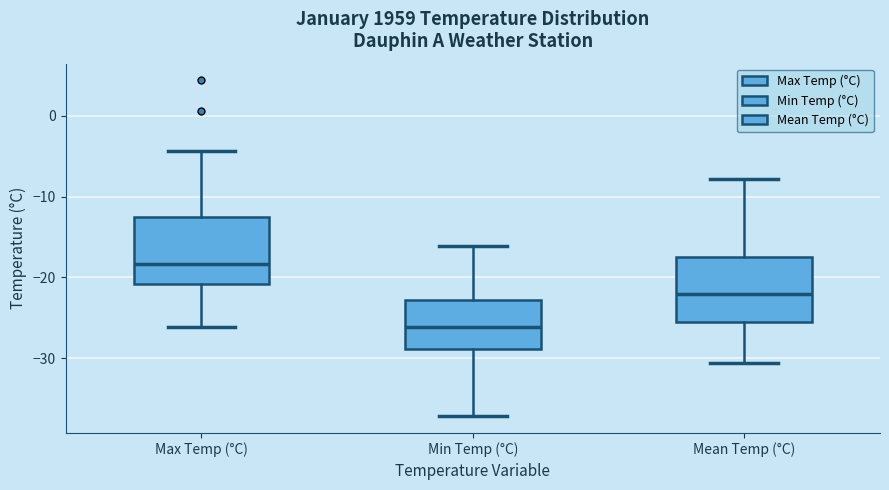

Which box's median line is the lowest?

Min Temp (°C)